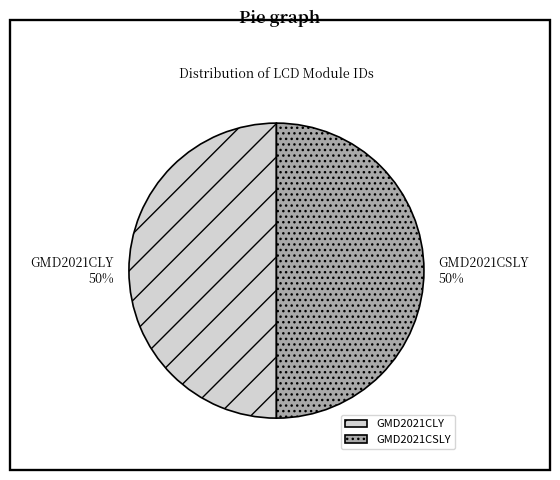

True or false: GMD2021CLY accounts for 50% of the total.

True